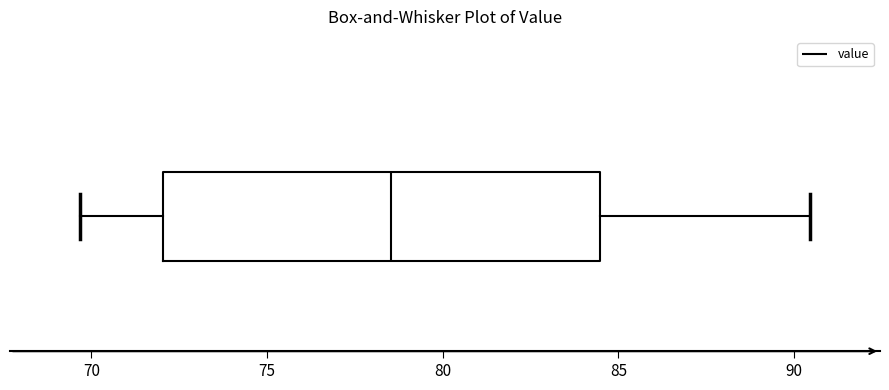

Where does the median line of the box sit on the x-axis? The values are not printed on the chart, so give them approximately, as read against the axis.

78.5